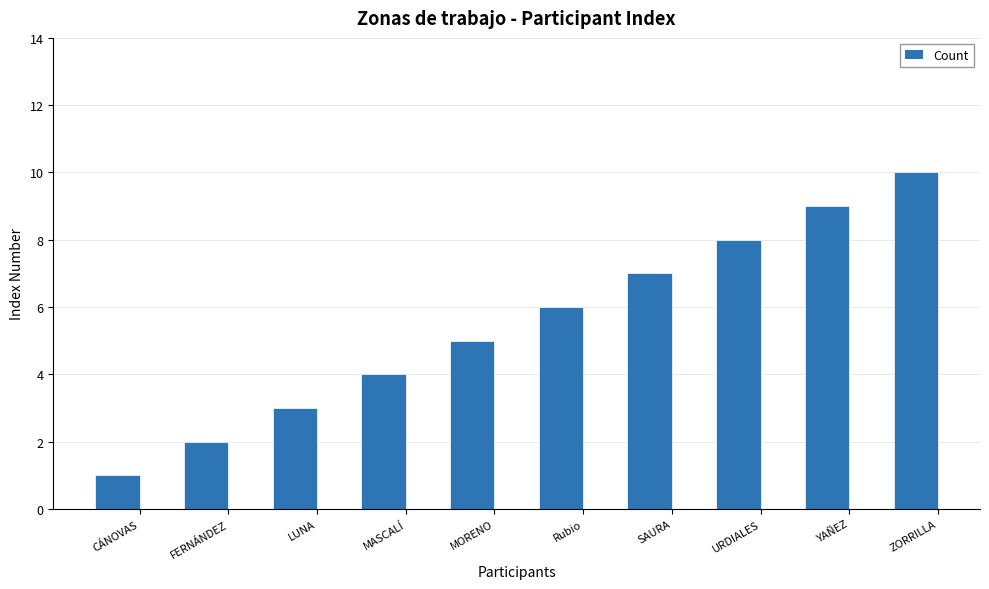

What is the difference between the maximum and minimum values?

9